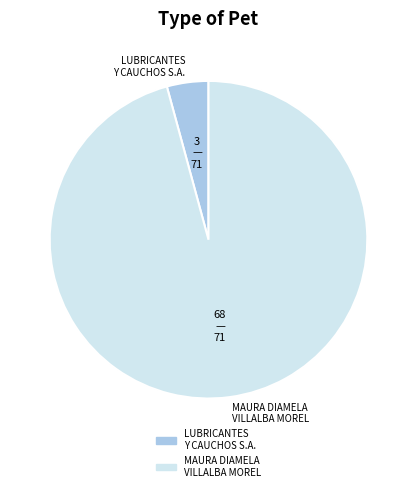

Is there a majority slice in this chart?

Yes